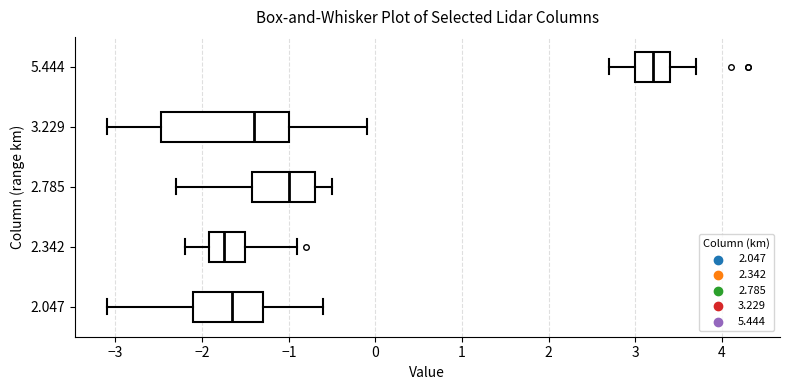

Where does the left whisker of the box at y = 3.229 end on the x-axis? The values are not printed on the chart, so give them approximately, as read against the axis.

-3.1